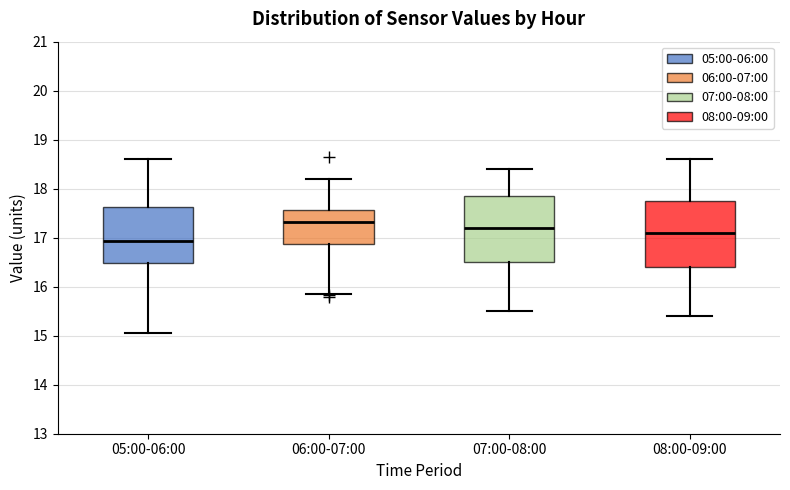

Reading left to right, read every box against the y-axis: the position of its median line, the range the box covers, and the ends of its whiskers. The values are not printed on the chart, so give them approximately, as read against the axis.

05:00-06:00: median 16.9, box 16.5 to 17.6, whiskers 15.1 to 18.6
06:00-07:00: median 17.3, box 16.9 to 17.6, whiskers 15.9 to 18.2
07:00-08:00: median 17.2, box 16.5 to 17.9, whiskers 15.5 to 18.4
08:00-09:00: median 17.1, box 16.4 to 17.8, whiskers 15.4 to 18.6